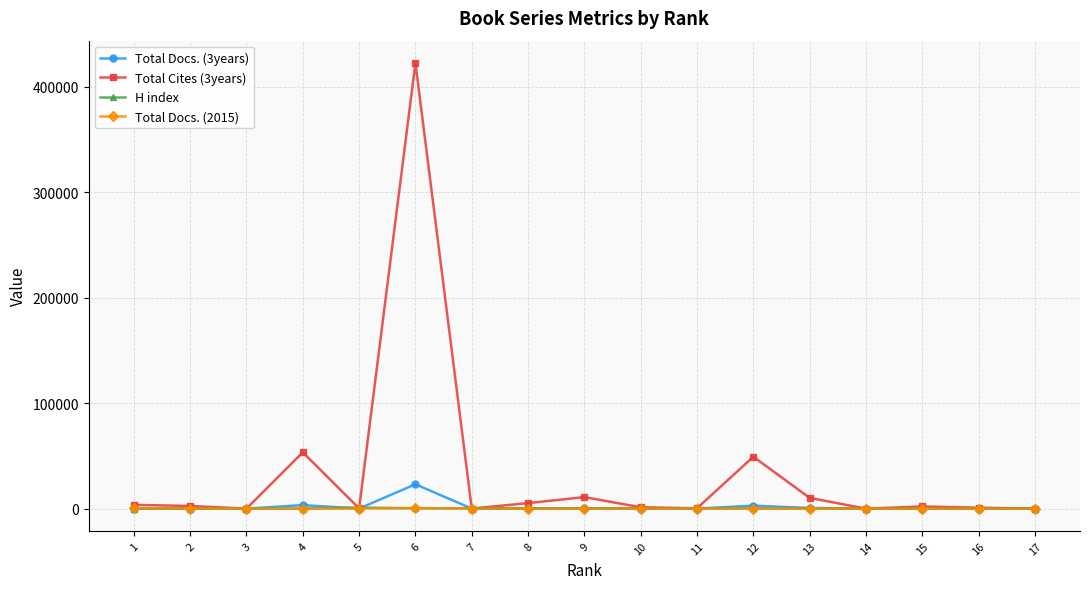

At which category is the sum across all series the highest?

6